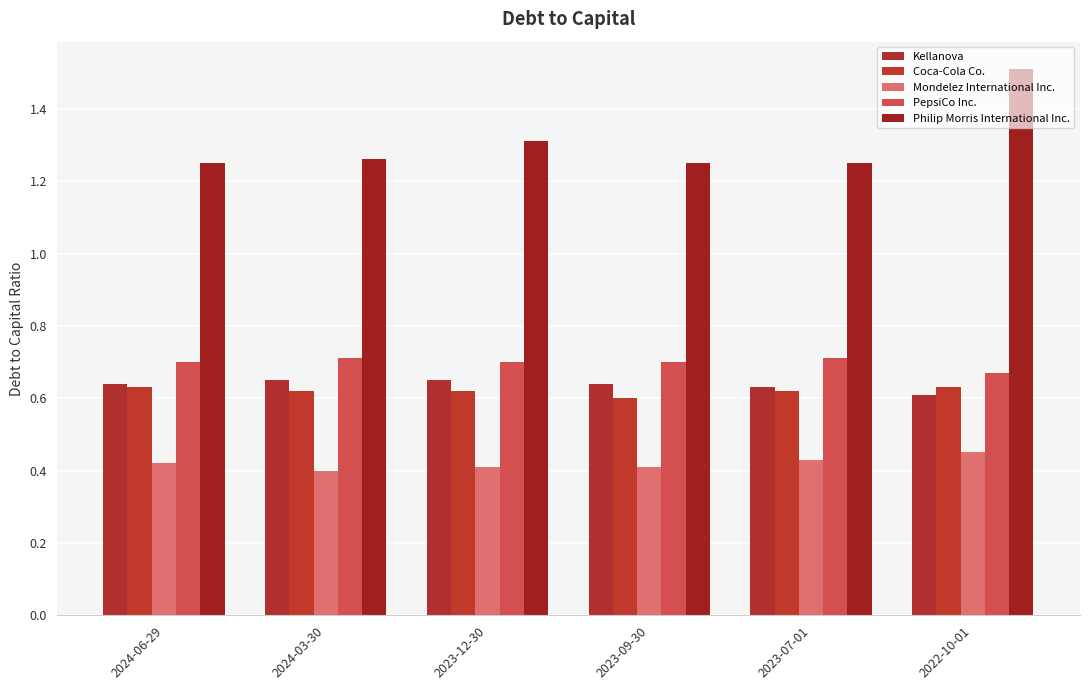

What position from the left is 2024-03-30?

2